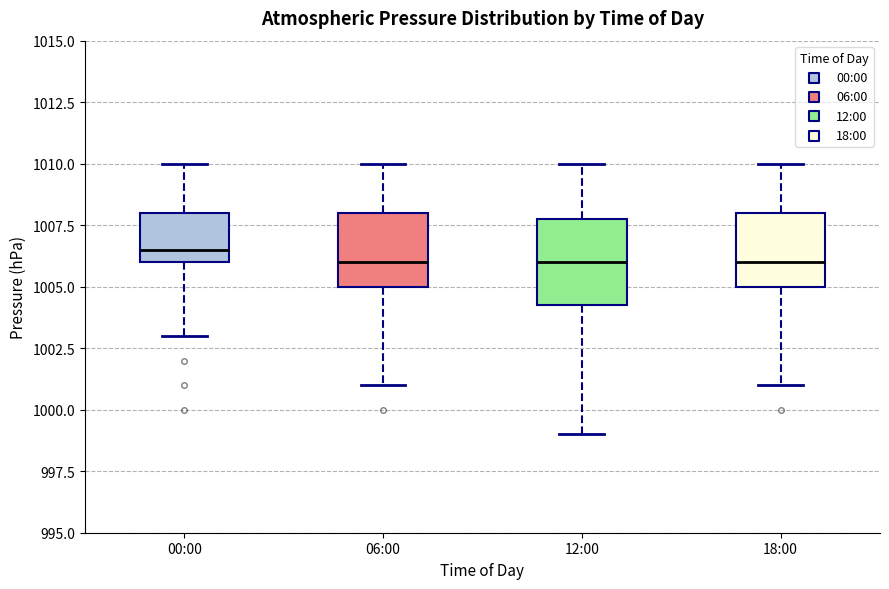

Which box is the tallest, from its lower edge to its upper edge?

12:00